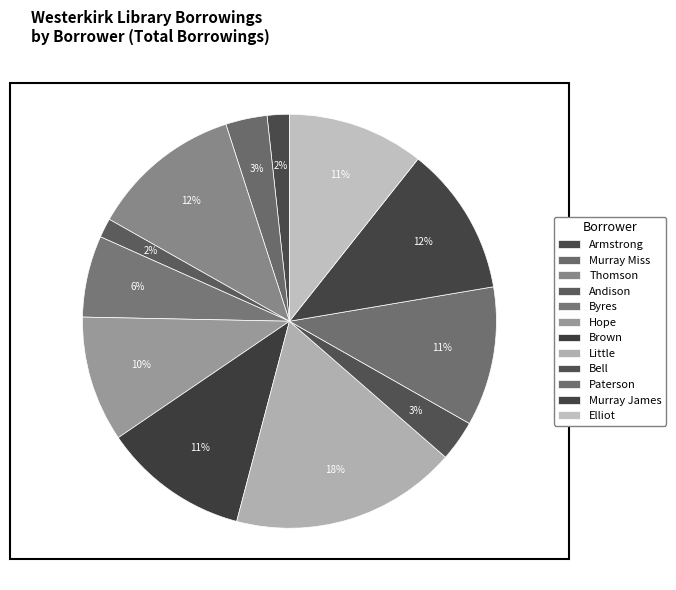

Count the number of slices in the pie.

12